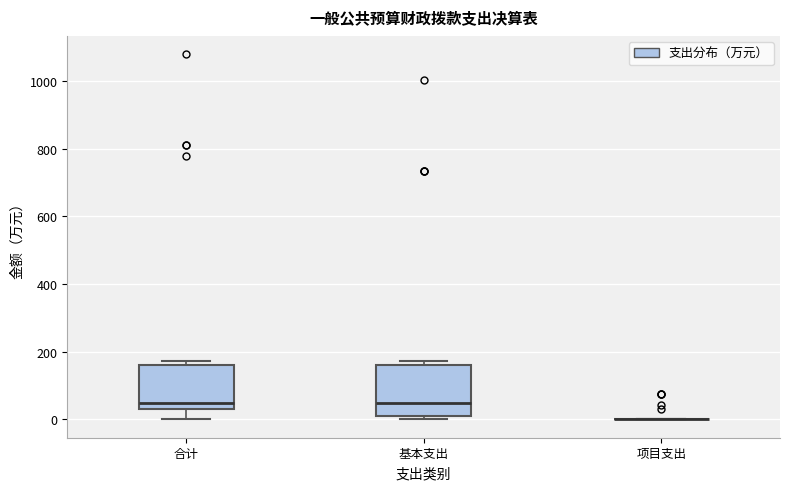

Reading left to right, transcribe this box plot: for each box, give where its median line is, the range the box spans, and where its two whiskers end, as read against the y-axis. The values are not printed on the chart, so give them approximately, as read against the axis.

合计: median 40 (just above the box's lower edge), box 40 to 160, whiskers 0 to 180
基本支出: median 40, box 20 to 160, whiskers 0 to 180
项目支出: box collapsed to a line at 0, whiskers 0 to 0